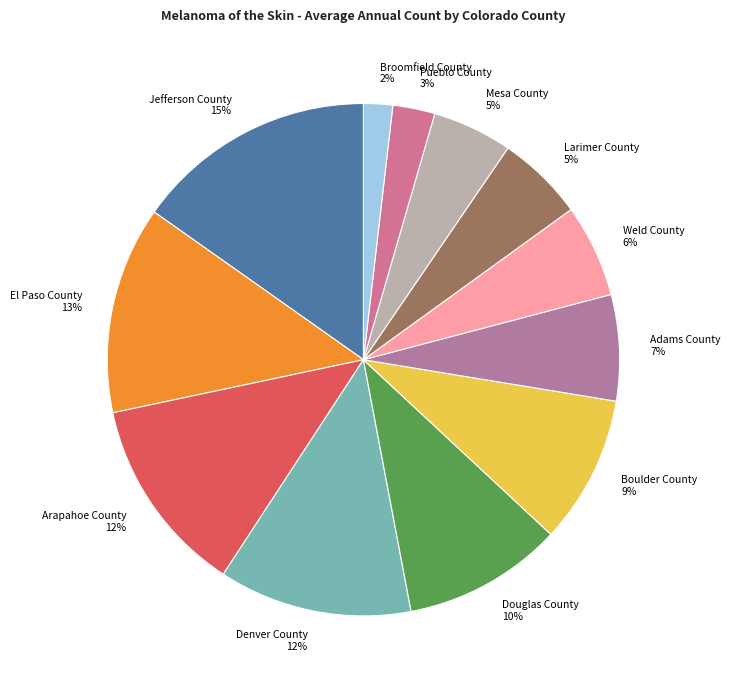

Approximately how many times larger is the value at Denver County compared to Mesa County?

2.4